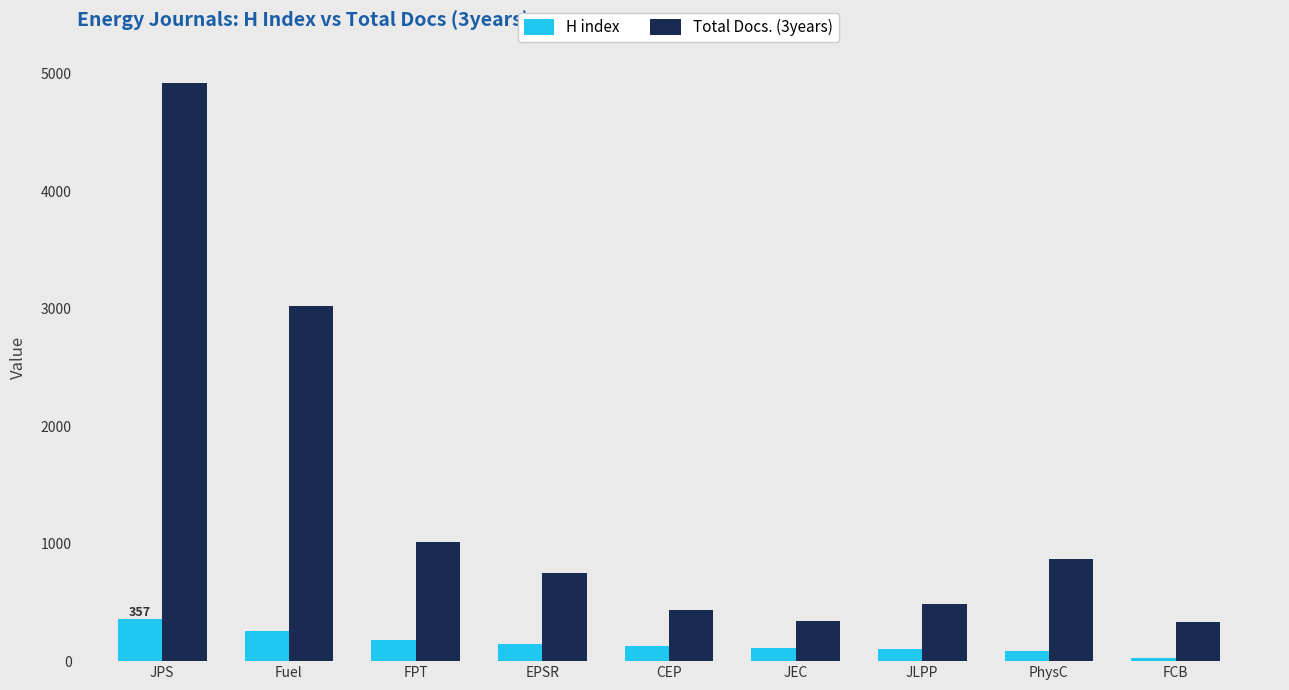

What is the value of the H index bar at the 9th from the left?

25